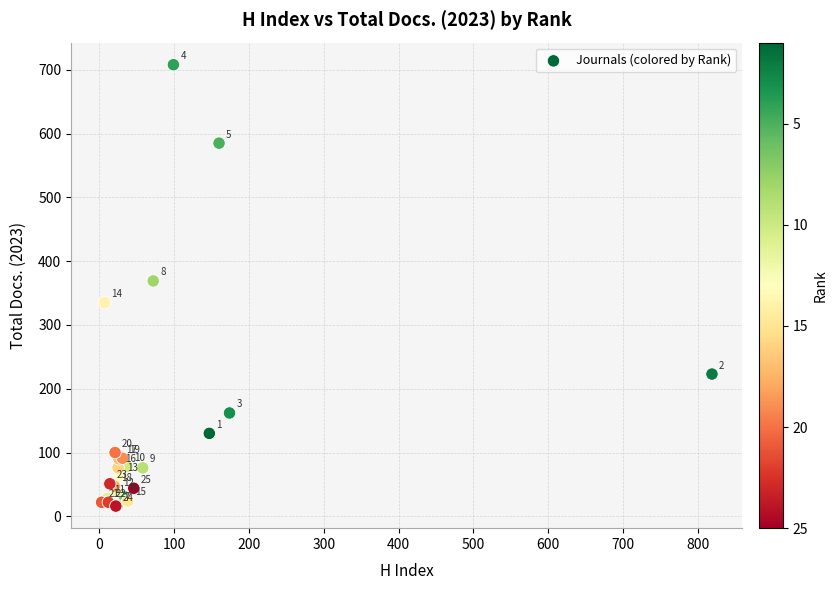

What Y value in the scatter plot is closest to 362?

369